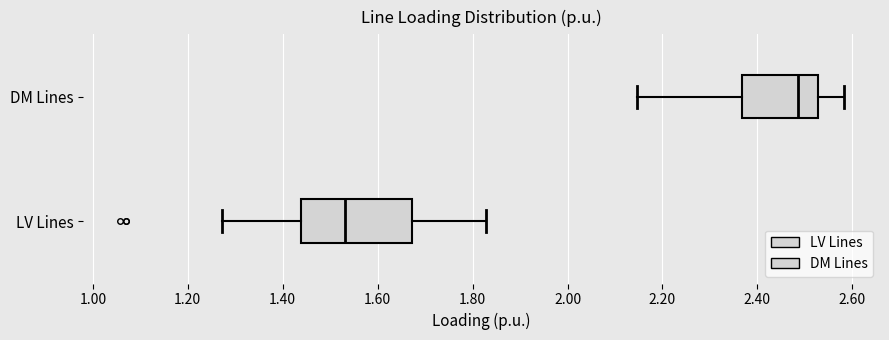

Reading bottom to top, transcribe this box plot: for each box, give where its median line is, the range the box spans, and where its two whiskers end, as read against the x-axis. The values are not printed on the chart, so give them approximately, as read against the axis.

LV Lines: median 1.54, box 1.44 to 1.68, whiskers 1.28 to 1.82
DM Lines: median 2.48, box 2.36 to 2.52, whiskers 2.14 to 2.58